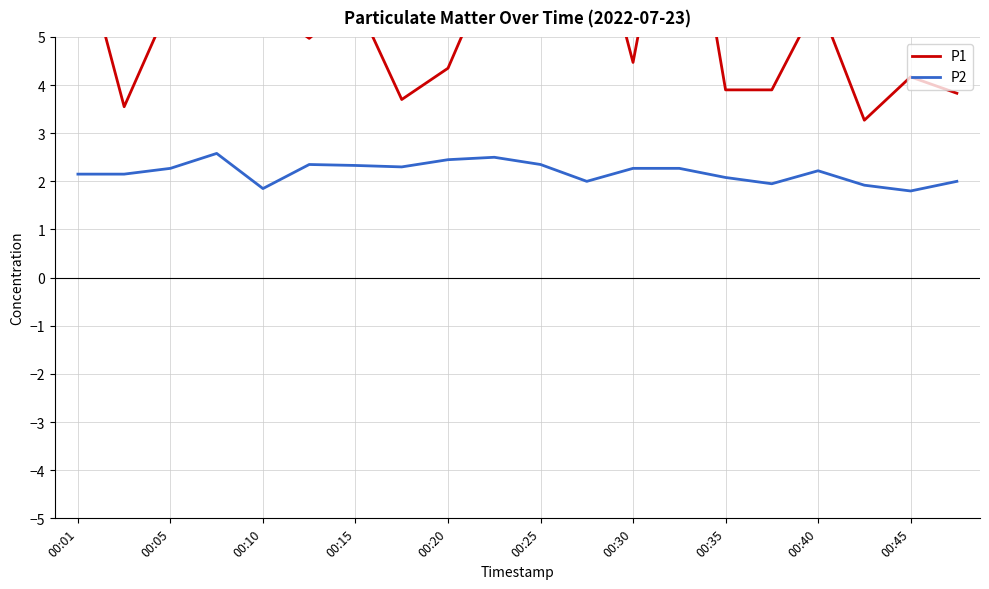

The P2 series shows 2.1 at 00:01. True or false?

True